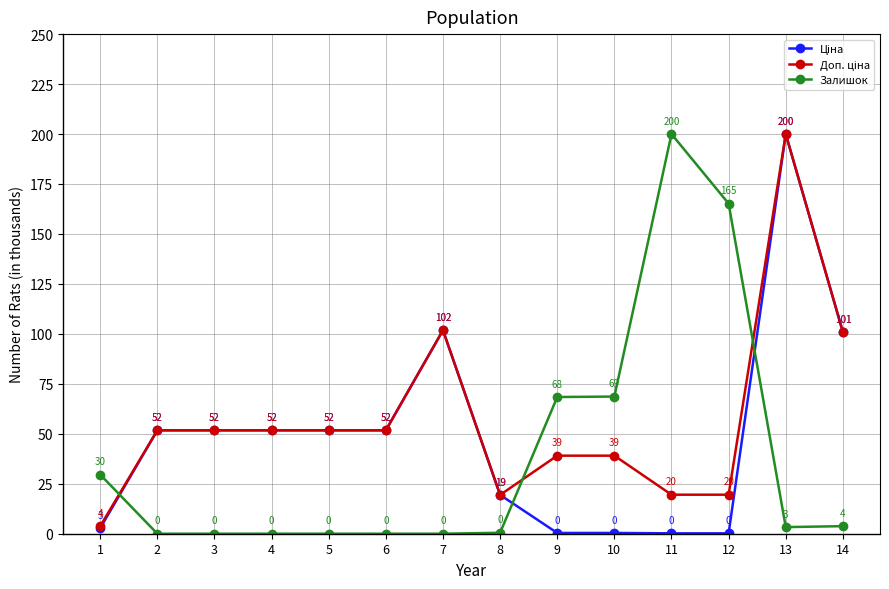

What is the greatest value displayed?

200.0